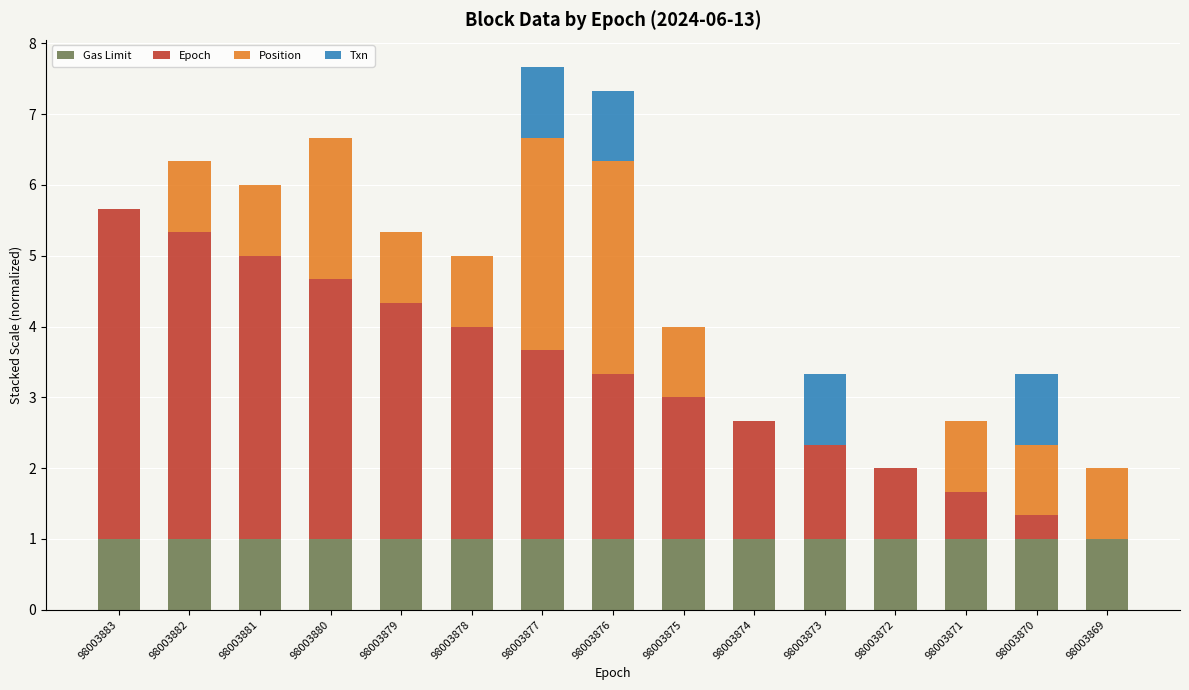

What are all the series names shown in the legend?

Gas Limit, Epoch, Position, Txn